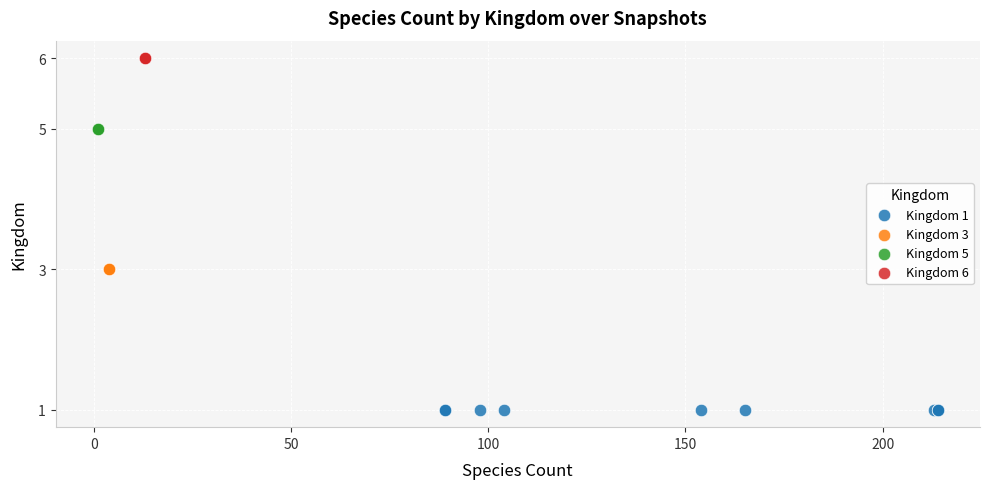

Which series reaches the minimum Y coordinate?

Kingdom 1